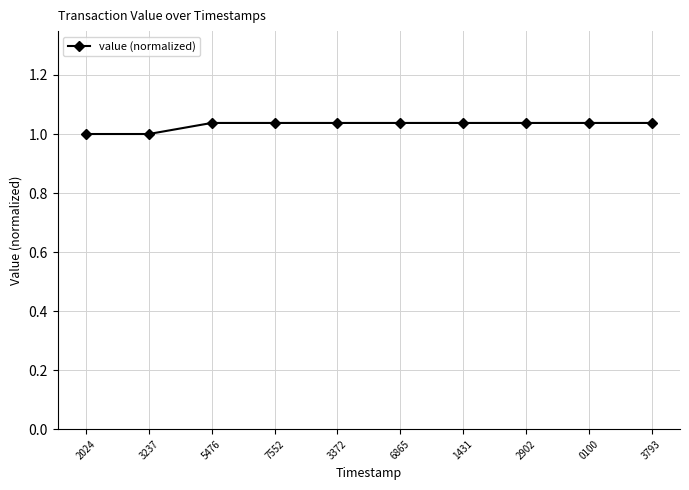

Is this an area chart (filled region under the line)?

No